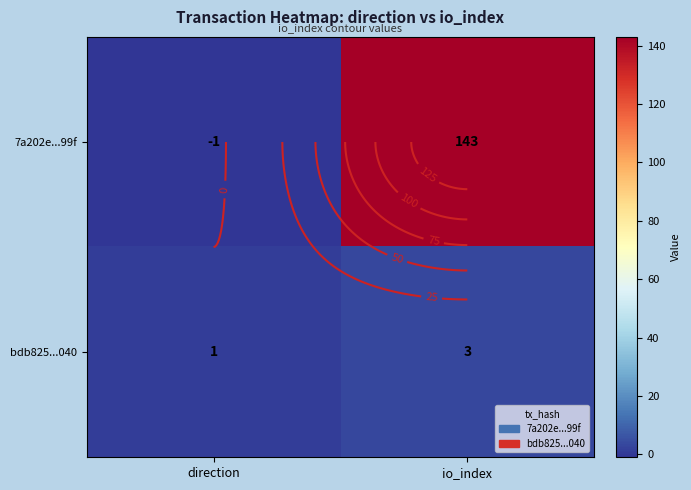

What is the average value of the bdb825...040 series?

2